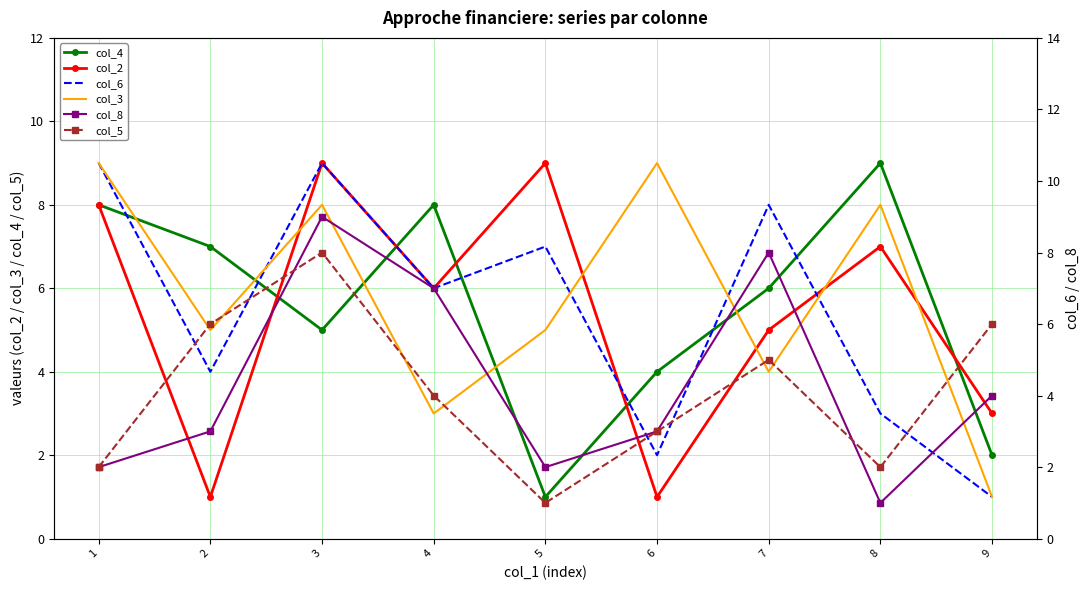

Reading right to left, list all the values displayed in this chart.

col_4: 2	9	6	4	1	8	5	7	8
col_2: 3	7	5	1	9	6	9	1	8
col_6: 1	3	8	2	7	6	9	4	9
col_3: 1	8	4	9	5	3	8	5	9
col_8: 4	1	8	3	2	7	9	3	2
col_5: 6	2	5	3	1	4	8	6	2